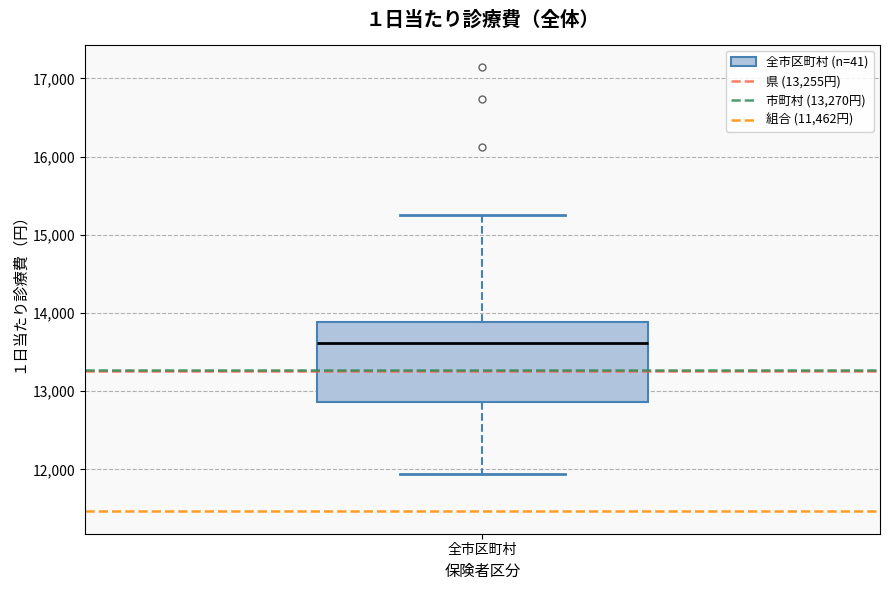

Transcribe this box plot: give where the median line is, the range the box spans, and where the two whiskers end, as read against the y-axis. The values are not printed on the chart, so give them approximately, as read against the axis.

median 13600, box 12900 to 13900, whiskers 11900 to 15300